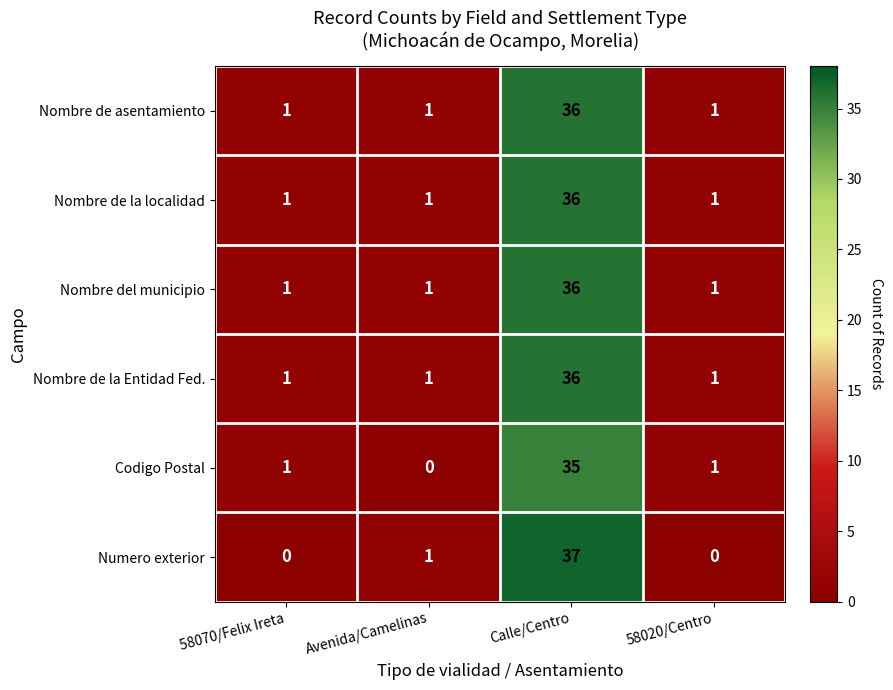

What is the difference between the highest and lowest values at 58070/Felix Ireta?

1